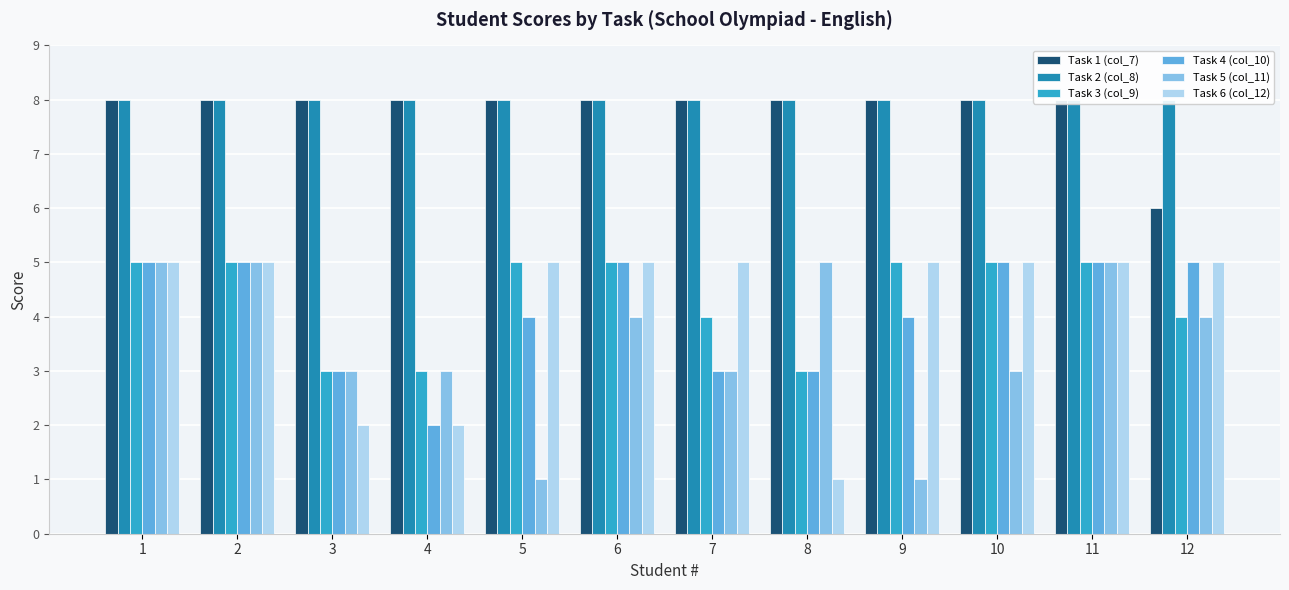

True or false: Task 4 (col_10) has a value of 7 at 11.

False